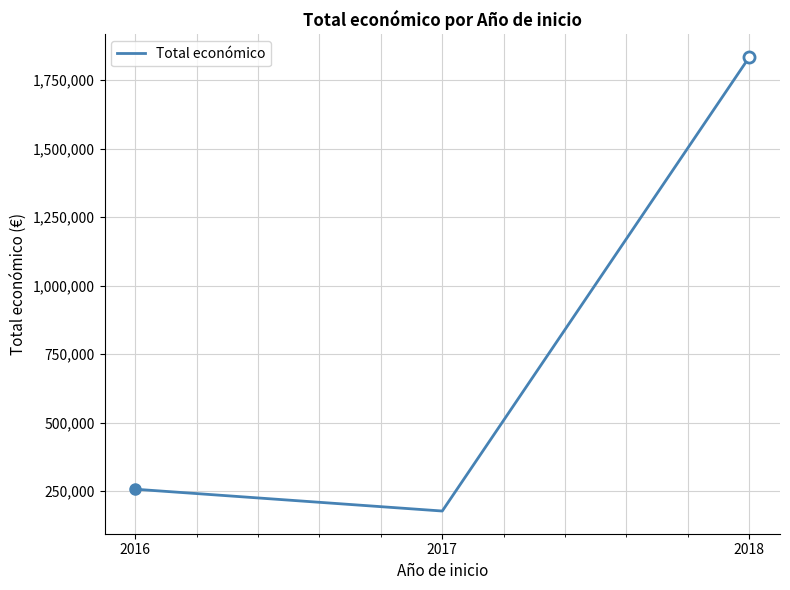

What is the sum of all values?

2269354.1